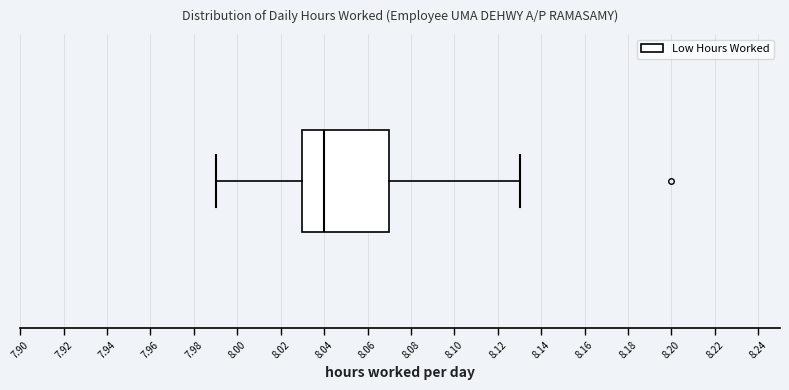

Transcribe this box plot: give where the median line is, the range the box spans, and where the two whiskers end, as read against the x-axis. The values are not printed on the chart, so give them approximately, as read against the axis.

median 8.04, box 8.03 to 8.07, whiskers 7.99 to 8.13